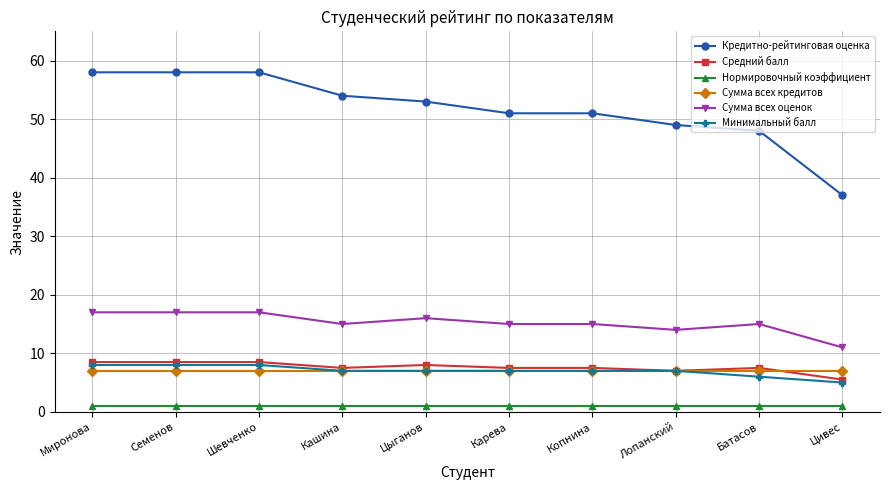

What is the lowest value of the Средний балл series?

5.5